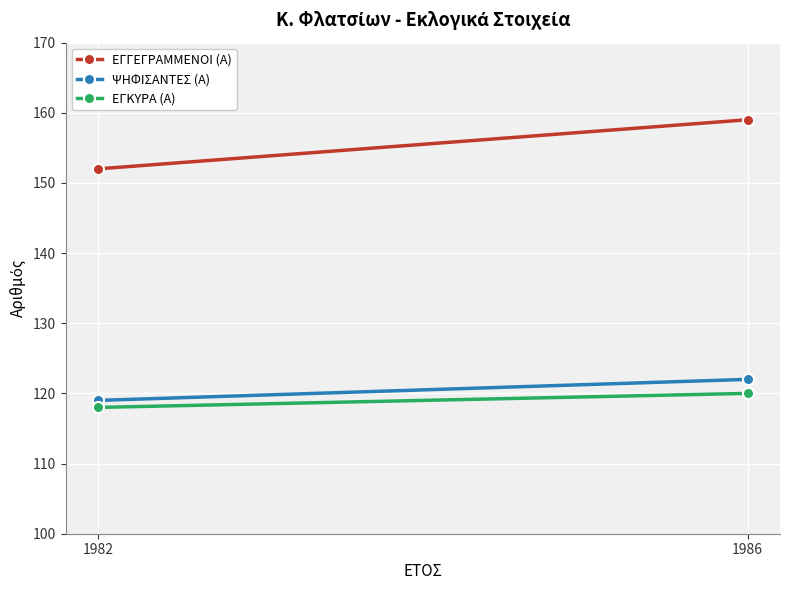

The ΨΗΦΙΣΑΝΤΕΣ (Α) series shows 122 at 1986. True or false?

True